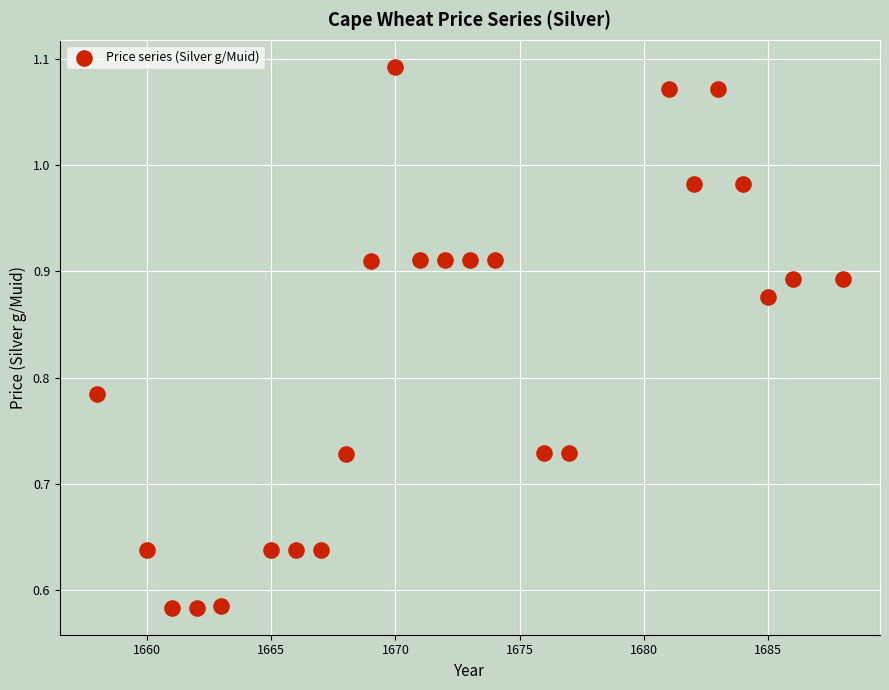

What is the range of X values (max minus min)?

30.0